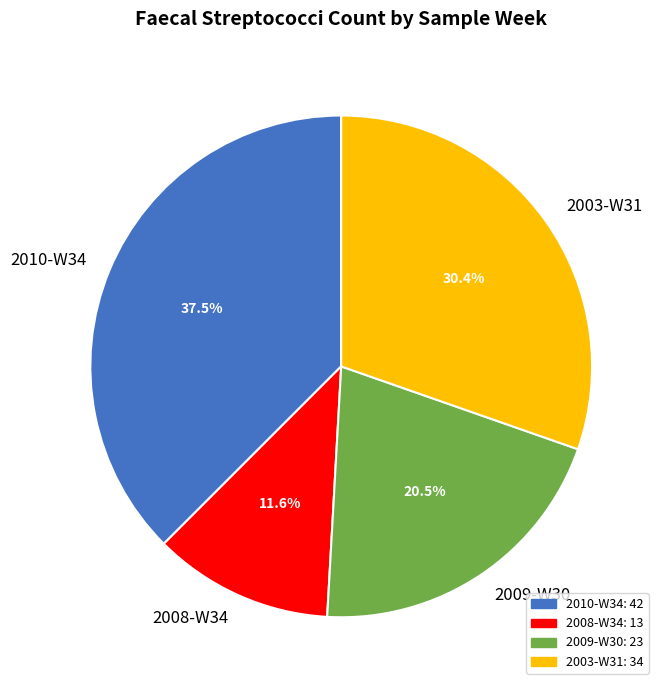

Does 2008-W34 account for over 50% of the chart?

No